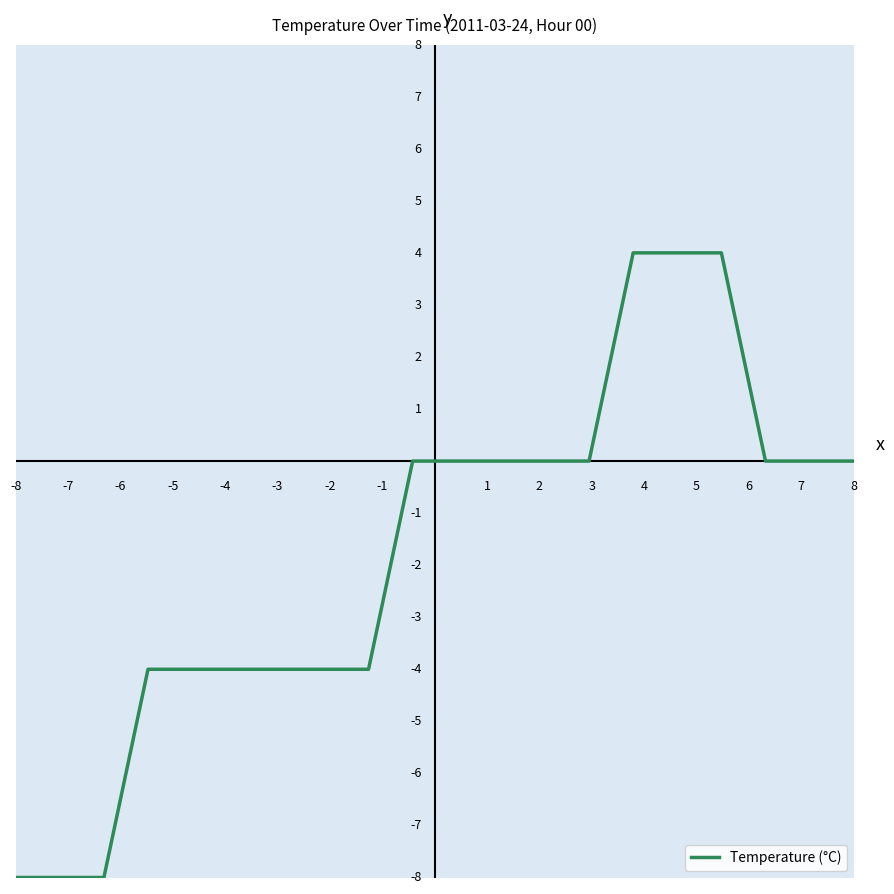

What is the difference between the maximum and minimum values?

12.0